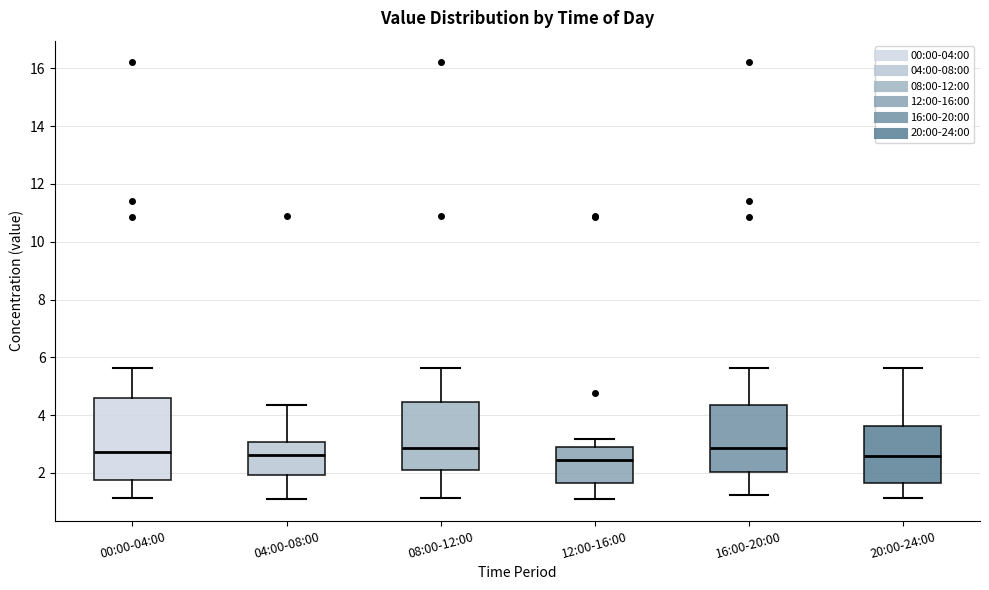

Which box is the tallest, from its lower edge to its upper edge?

00:00-04:00